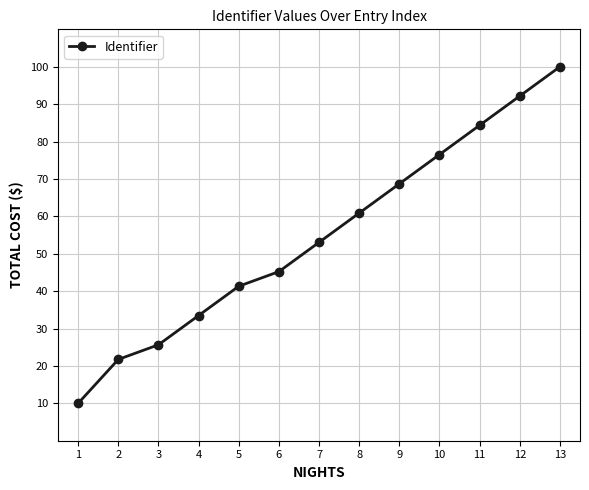

Is it true that the value at 7 is 53.0?

True